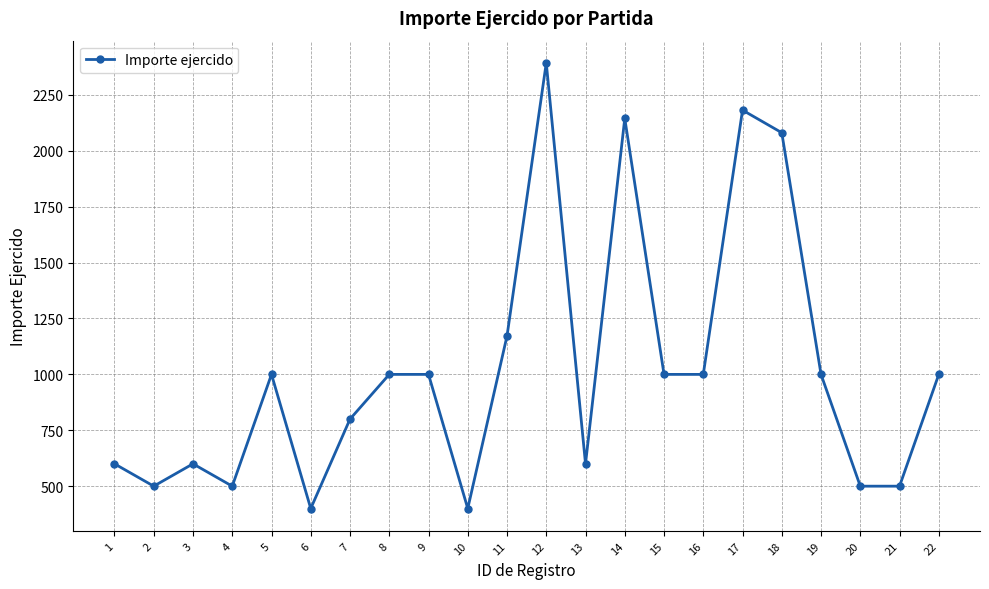

What is the minimum value shown in the chart?

400.0